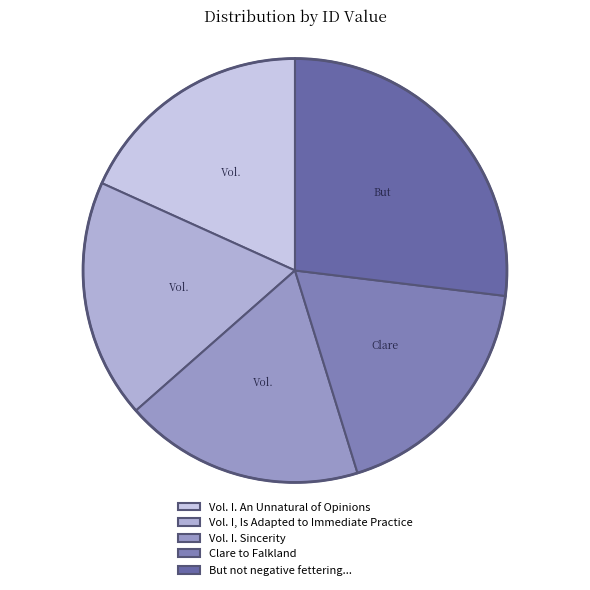

What is the ratio of the value at Vol. I. An Unnatural of Opinions to the value at Vol. I. Sincerity?

1.0